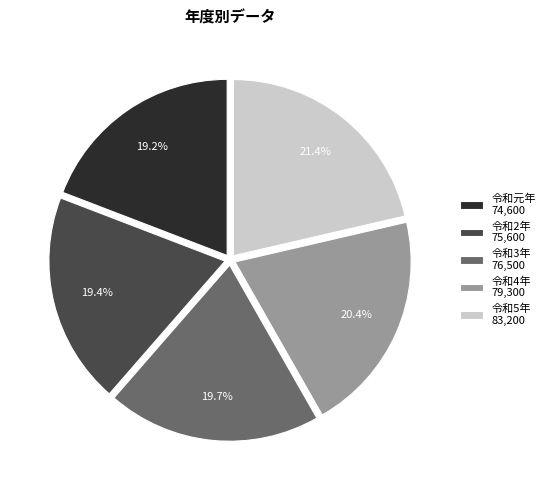

Which has a higher value, 令和元年 or 令和5年?

令和5年